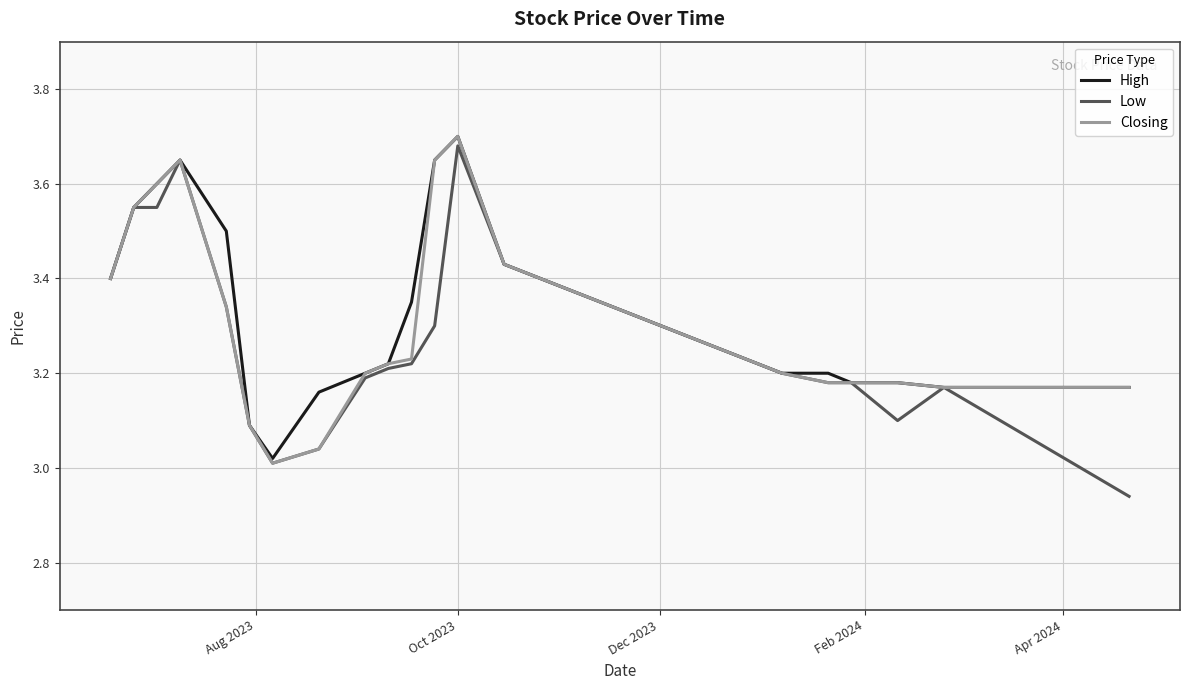

Does the chart display data point markers on the line(s)?

No